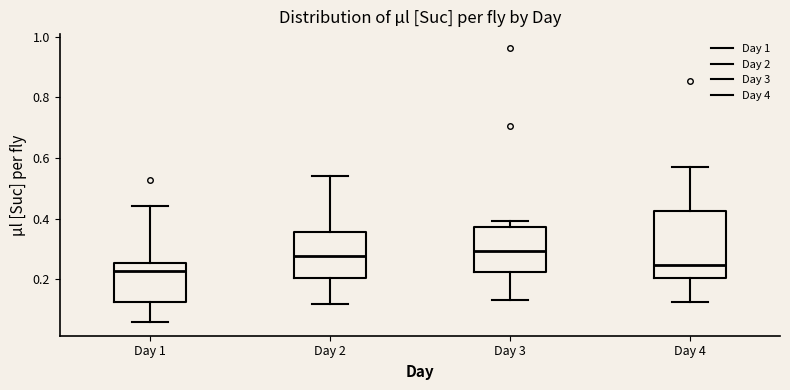

Where does the lower whisker of the box for Day 4 end on the y-axis? The values are not printed on the chart, so give them approximately, as read against the axis.

0.12